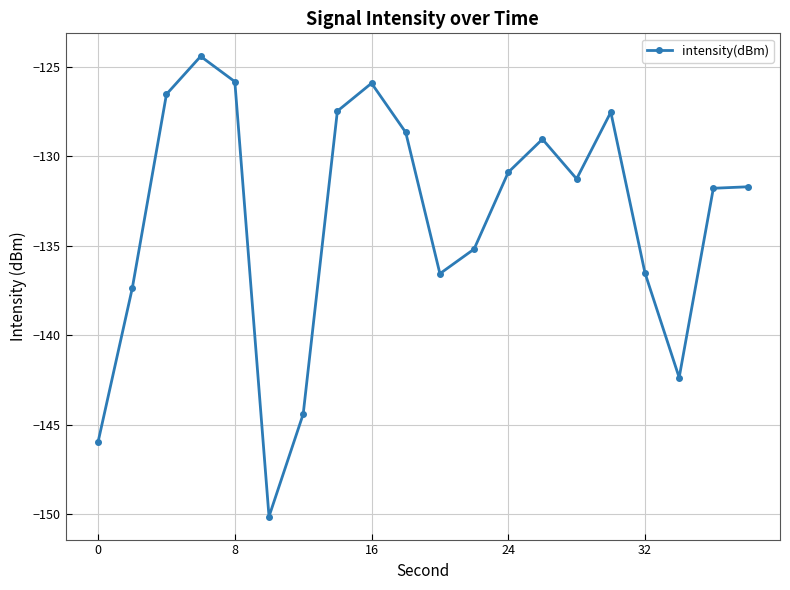

Does the chart display data point markers on the line(s)?

Yes